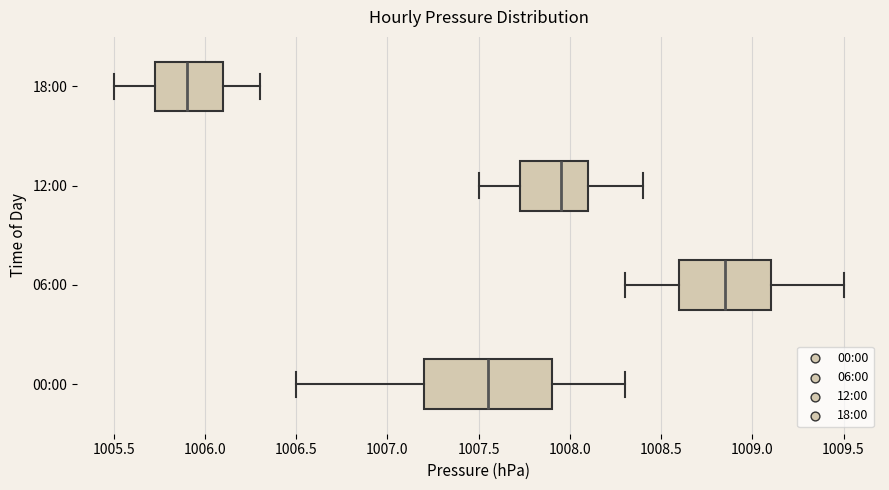

Comparing the boxes themselves (not the whiskers), which one is the widest?

00:00